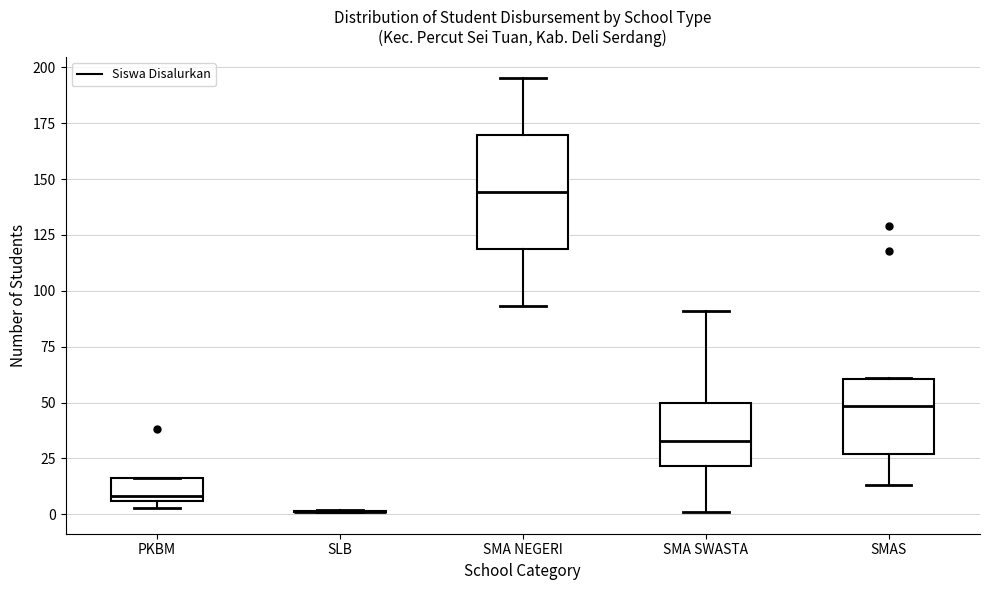

Where does the upper whisker of the box for SMA SWASTA end on the y-axis? The values are not printed on the chart, so give them approximately, as read against the axis.

90